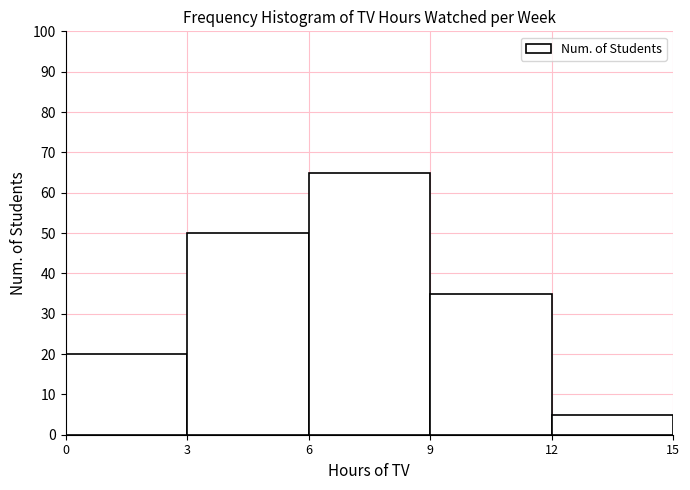

Reading left to right, list every bar in this chart as the range it spans on the x-axis followed by its height. The values are not printed on the chart, so give them approximately, as read against the axis.

0 to 3: 20
3 to 6: 50
6 to 9: 65
9 to 12: 35
12 to 15: 5